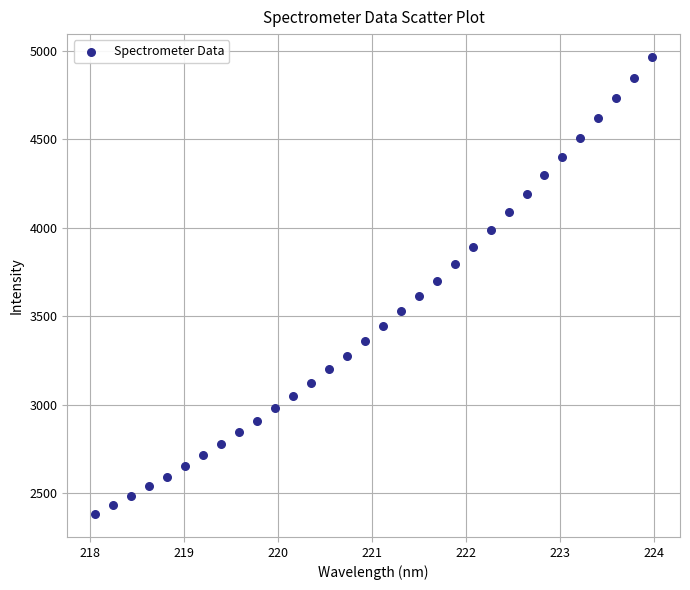

What is the range of X values (max minus min)?

5.9